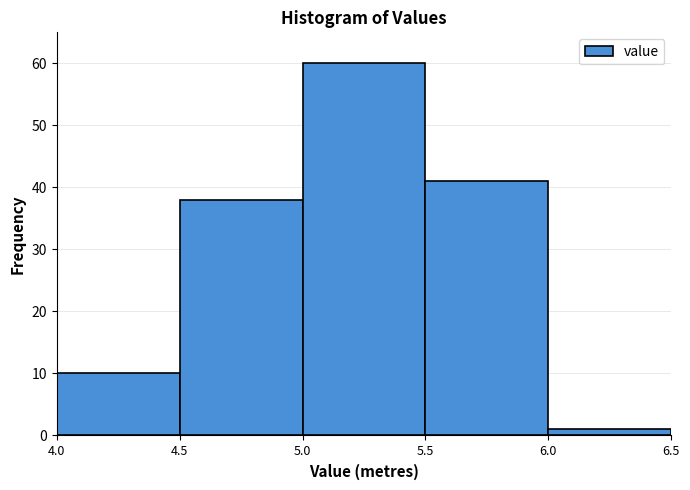

Reading left to right, transcribe this chart: for each bar, give the range it covers on the x-axis and its height. The values are not printed on the chart, so give them approximately, as read against the axis.

4.0 to 4.5: 10
4.5 to 5.0: 38
5.0 to 5.5: 60
5.5 to 6.0: 41
6.0 to 6.5: 1